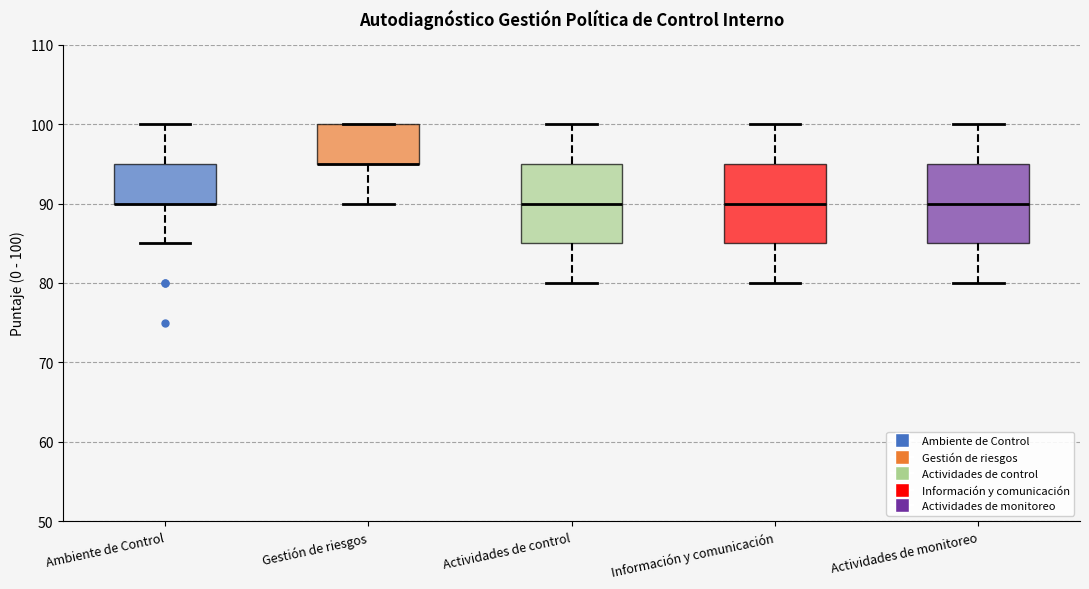

Where does the upper whisker of the box for Actividades de control end on the y-axis? The values are not printed on the chart, so give them approximately, as read against the axis.

100